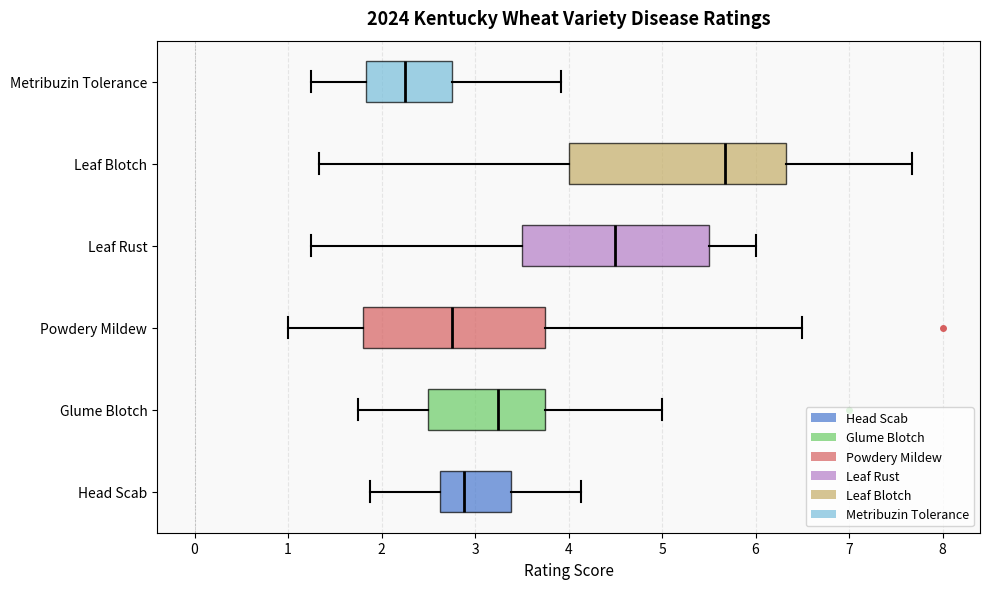

Where does the median line of the box for Head Scab sit on the x-axis? The values are not printed on the chart, so give them approximately, as read against the axis.

2.9